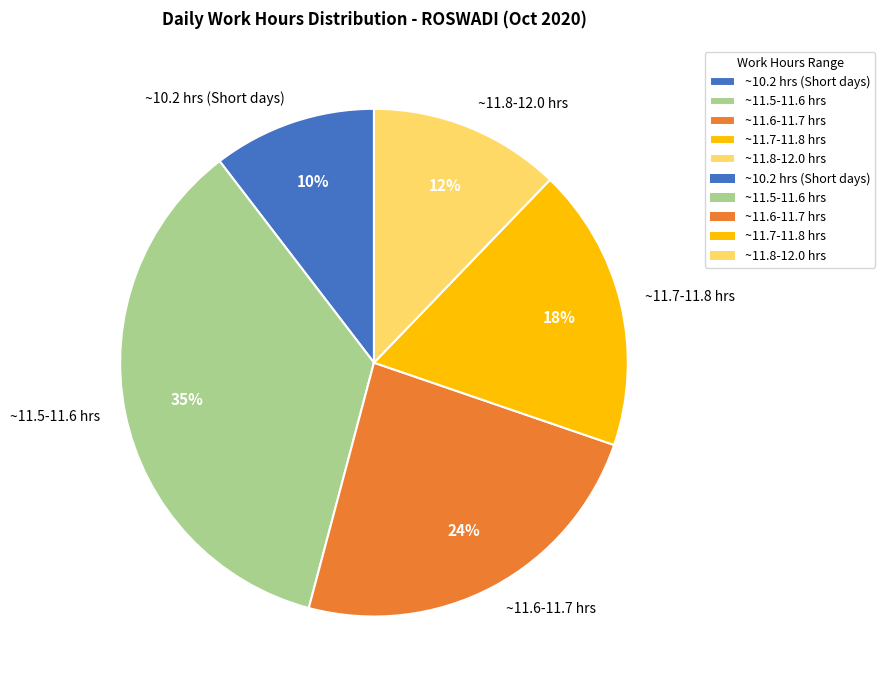

Rank the categories by value from lowest to highest.

~10.2 hrs (Short days), ~11.8-12.0 hrs, ~11.7-11.8 hrs, ~11.6-11.7 hrs, ~11.5-11.6 hrs